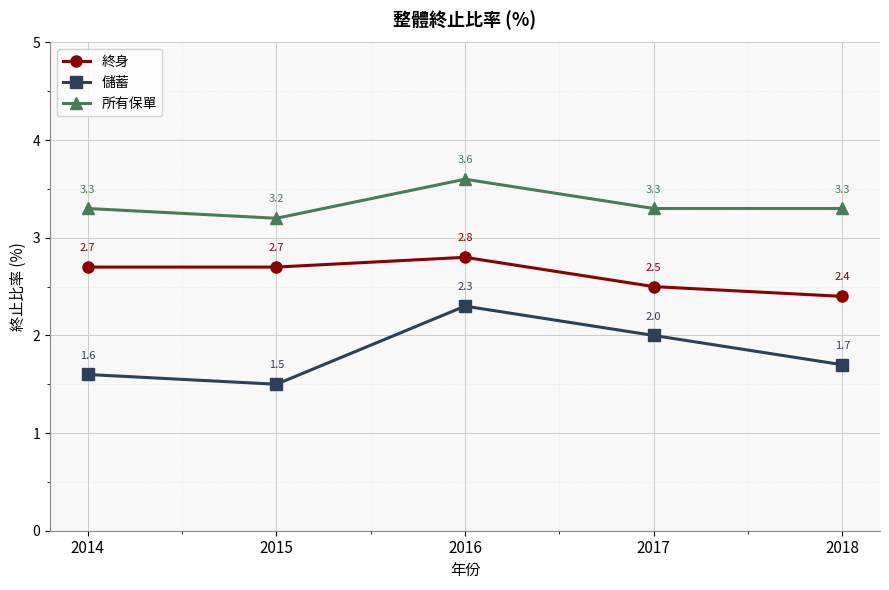

What is the highest value of the 終身 series?

2.8